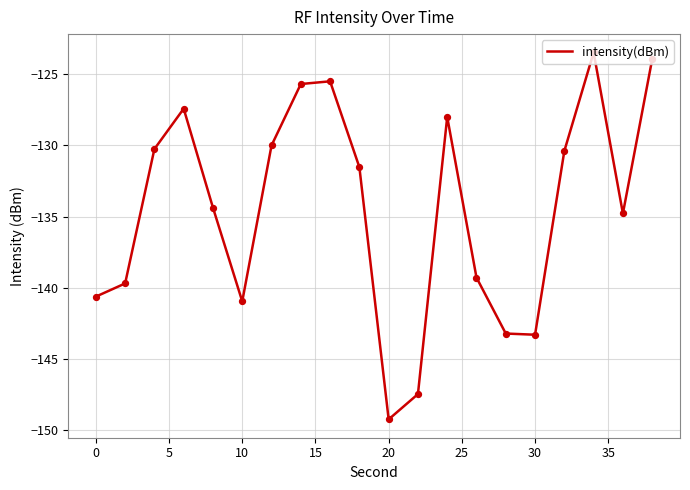

What is the smallest value displayed?

-149.2